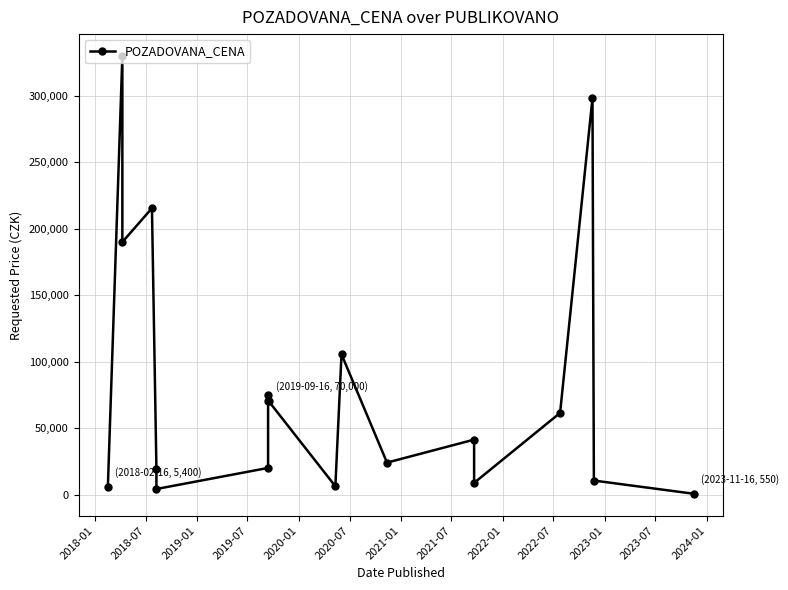

Reading left to right, what are all the values shown in this chart?

5400	330000	190000	215450	19530	4150	20000	70000	75000	70000	6200	105500	24000	41300	8750	61400	298370	10500	550